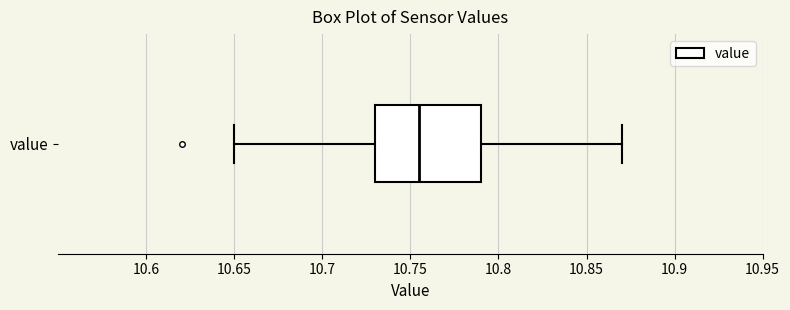

Read this box plot against the x-axis: the position of the median line, the range covered by the box, and the ends of both whiskers. The values are not printed on the chart, so give them approximately, as read against the axis.

median 10.755, box 10.730 to 10.790, whiskers 10.650 to 10.870